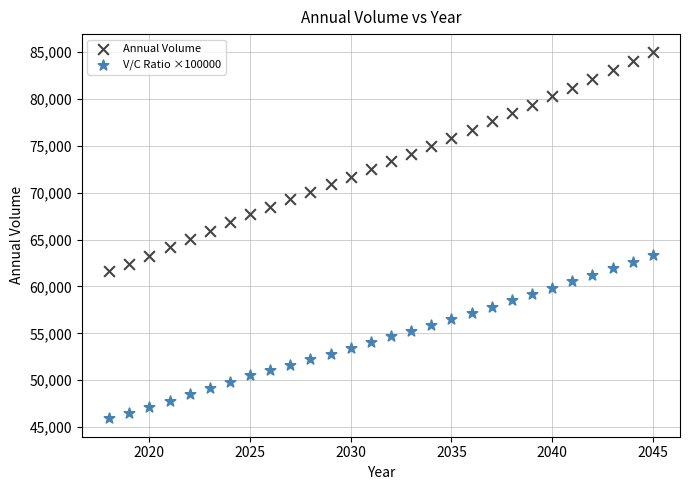

Which series has the widest spread of Y values?

Annual Volume